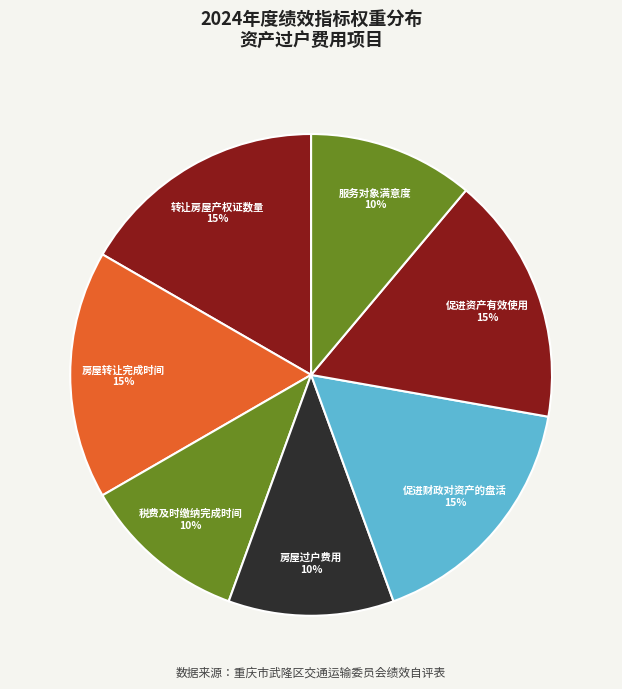

Between 税费及时缴纳完成时间 and 转让房屋产权证数量, which is larger?

转让房屋产权证数量